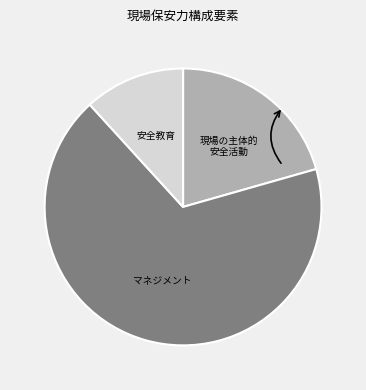

Count the number of slices in the pie.

3